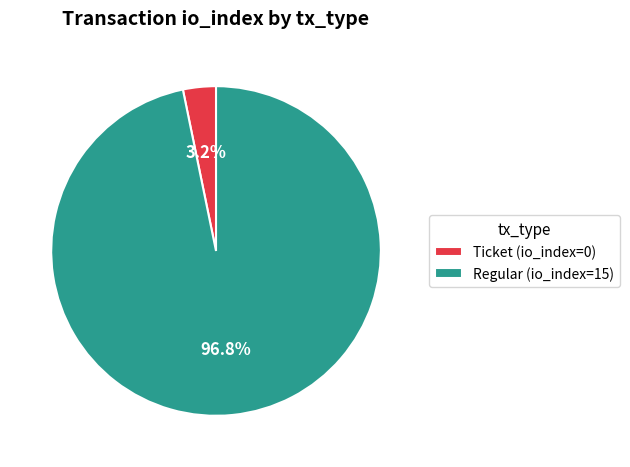

How many slices are in this pie chart?

2